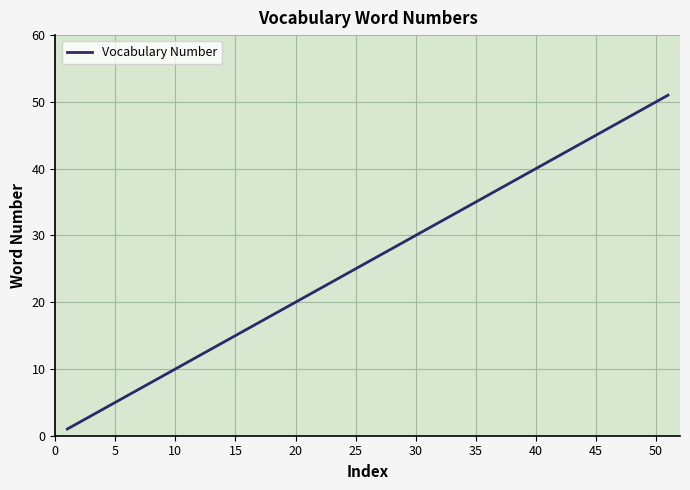

What is the maximum value shown in the chart?

51